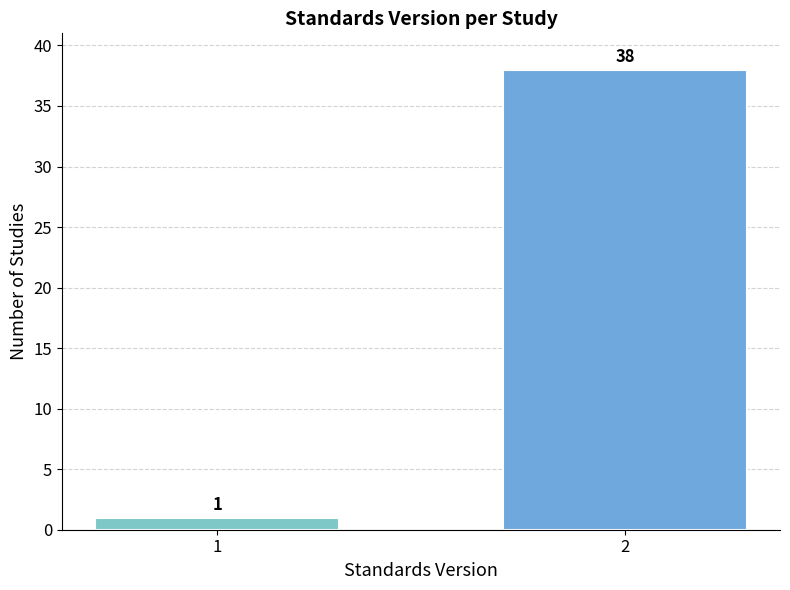

Reading left to right, what are all the values shown in this chart?

1=1	2=38